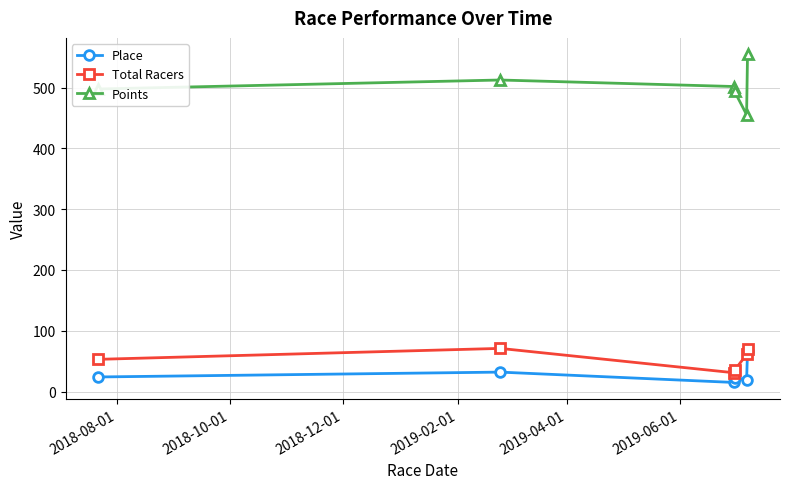

What is the value of the Total Racers point at the 1st from the left?

53.0